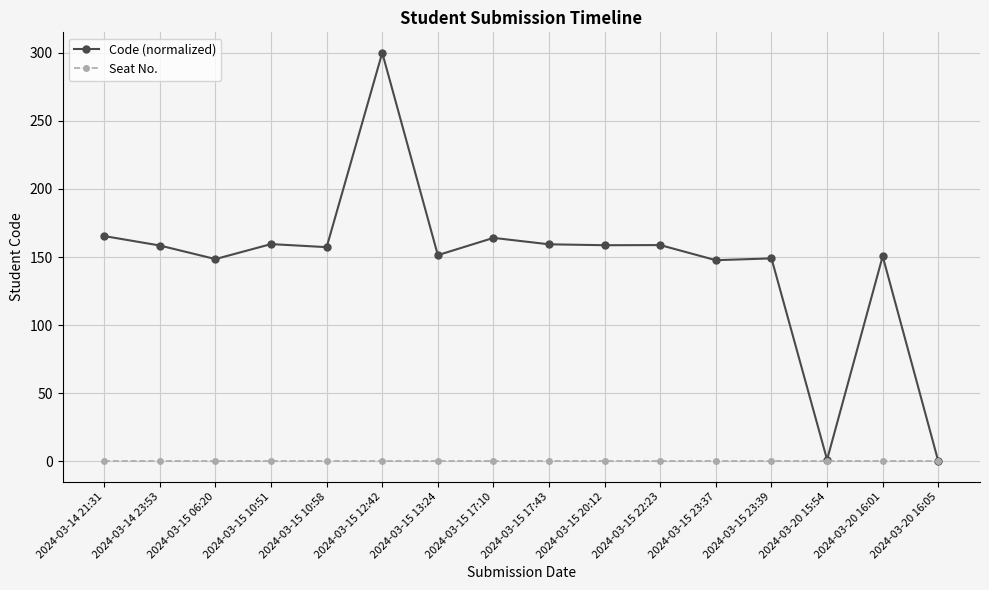

What is the sum of all Code (normalized) values?

2329.6